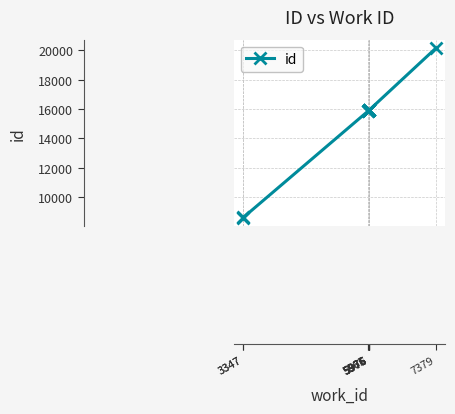

Rank the categories by value from highest to lowest.

7379, 5976, 5976, 5976, 5976, 5976, 5965, 5961, 3347, 3347